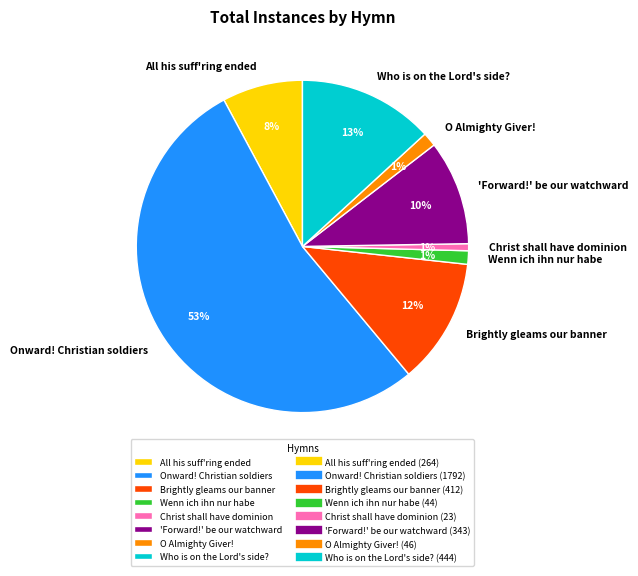

Is it true that O Almighty Giver! is 7% of the pie?

False